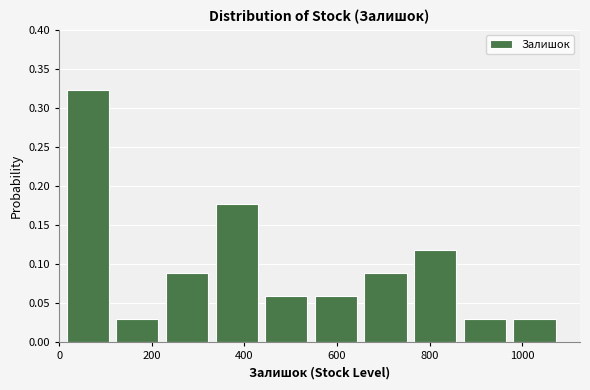

Which range on the x-axis has the tallest bar?

0 to 120